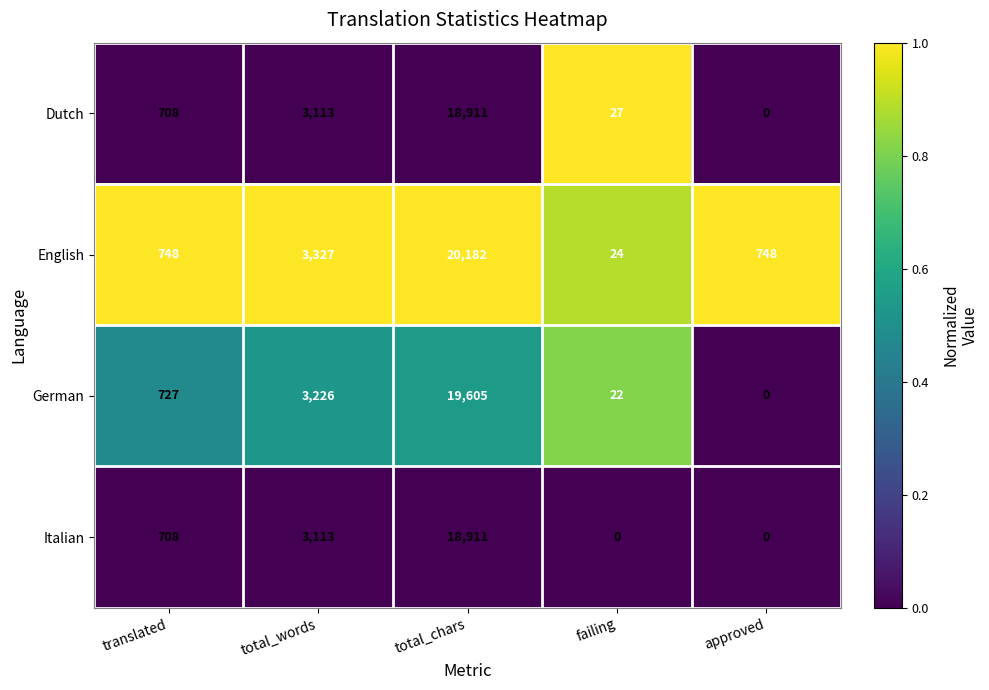

What is the difference between the maximum and second lowest values in the Italian series?

18911